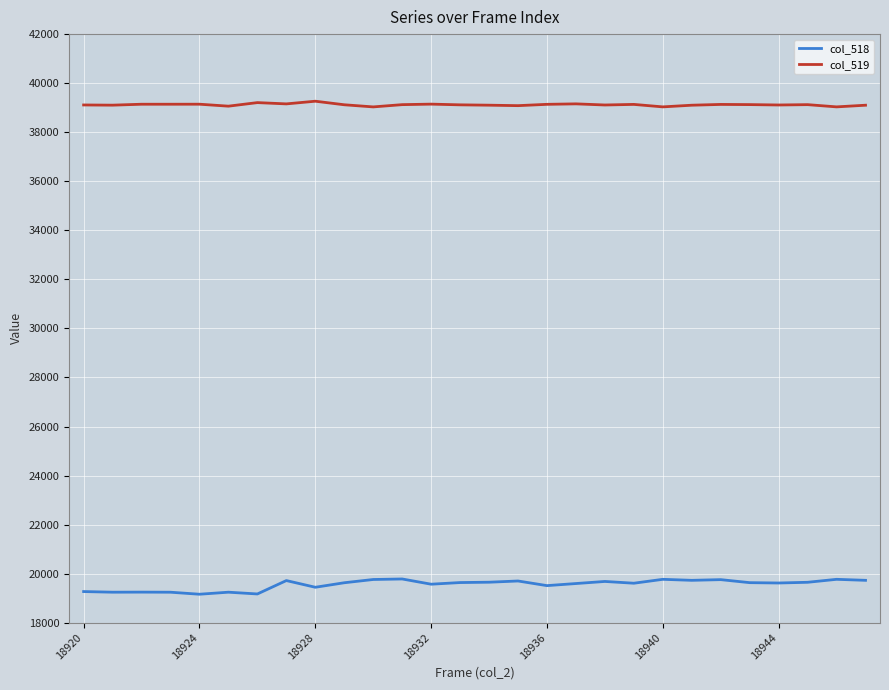

At how many categories does at least one series exceed 25394?

28